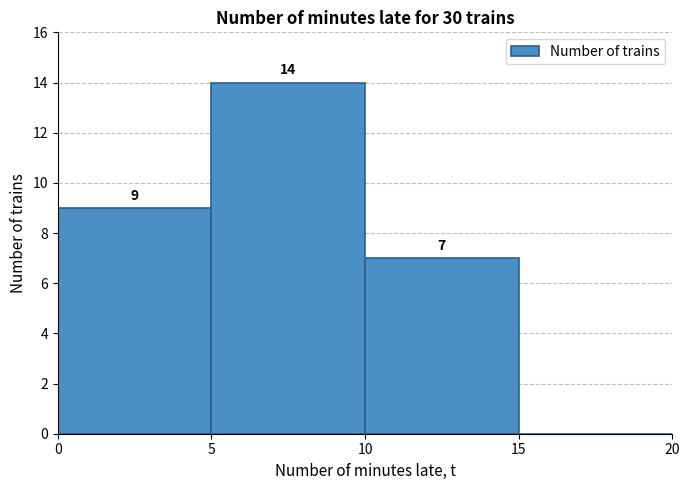

Over which range of the x-axis is the bar tallest?

5 to 10